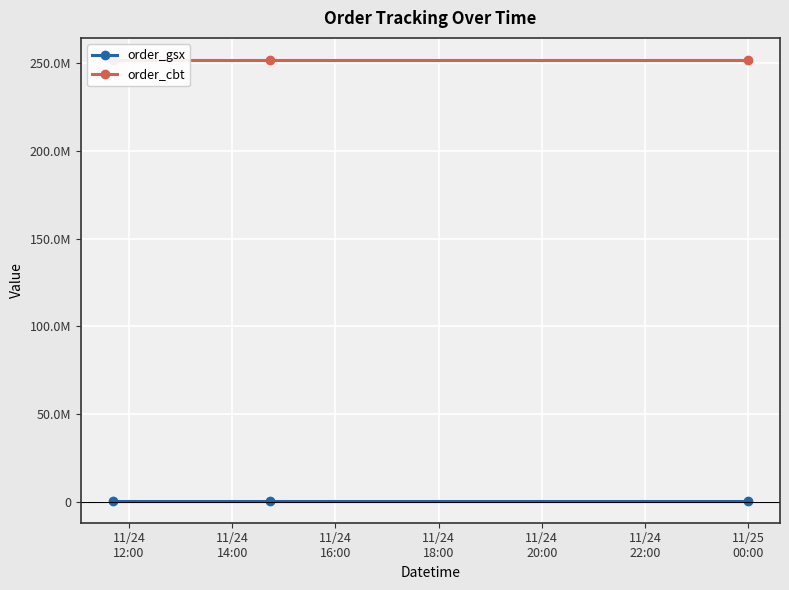

Is the value of order_gsx at 11/24
14:00 greater than the value of order_cbt at 11/24
12:00?

No